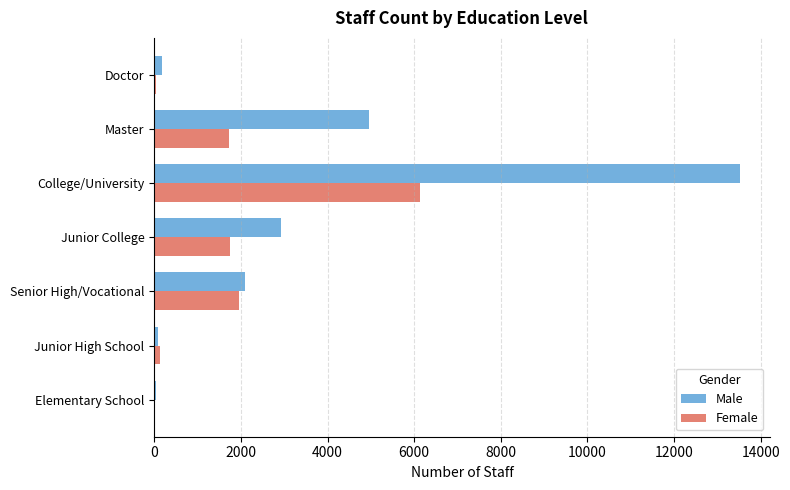

True or false: Female has a value of 2655 at Senior High/Vocational.

False